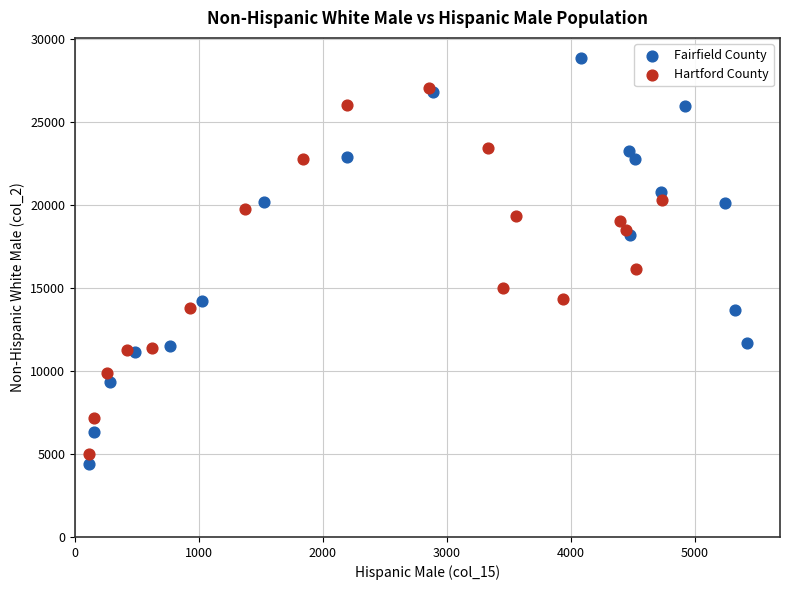

Which series has the widest spread of Y values?

Fairfield County